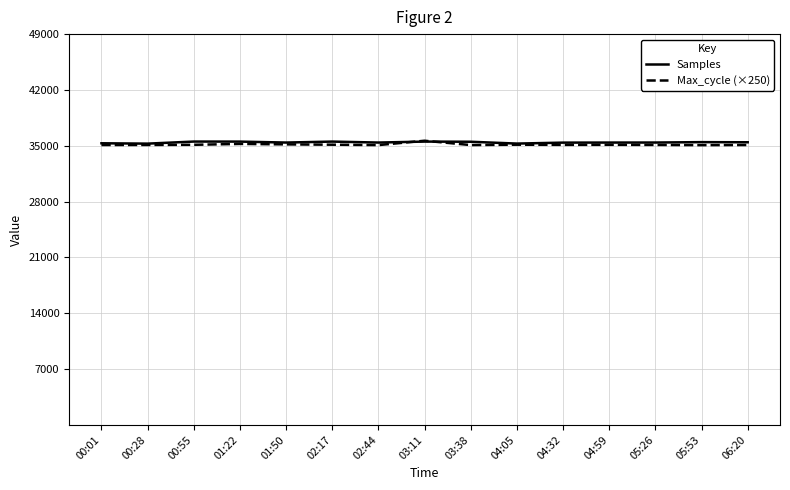

At which category is the sum across all series the highest?

03:11